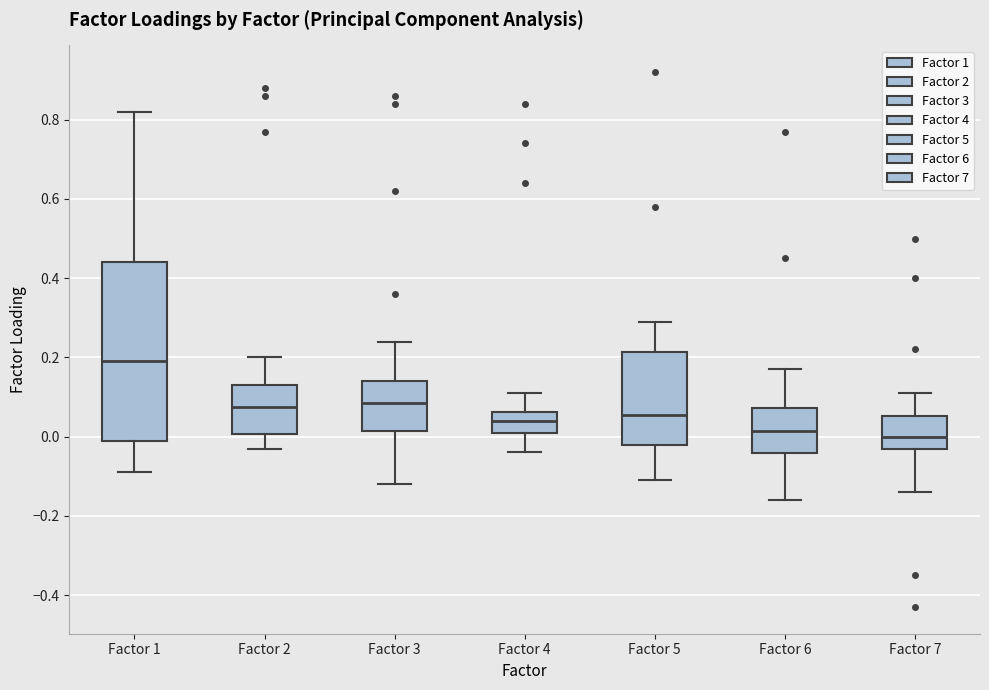

Where does the median line of the box for Factor 1 sit on the y-axis? The values are not printed on the chart, so give them approximately, as read against the axis.

0.20